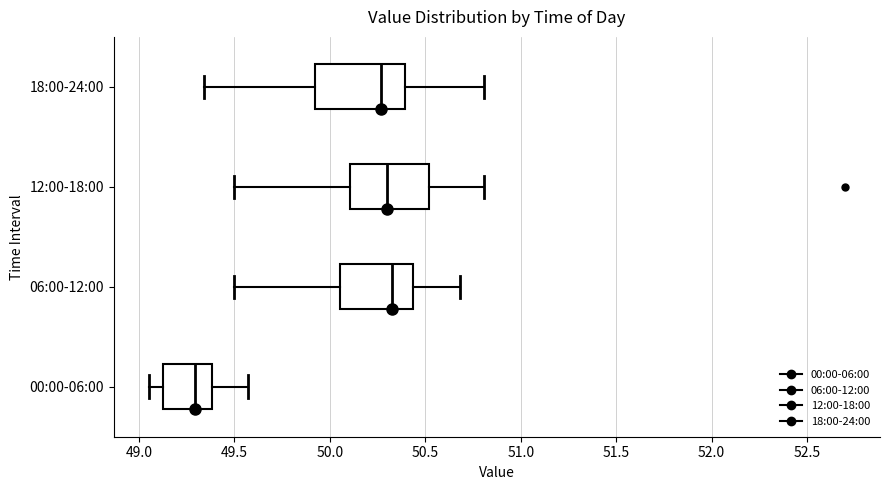

Which box is the widest, from its left edge to its right edge?

18:00-24:00